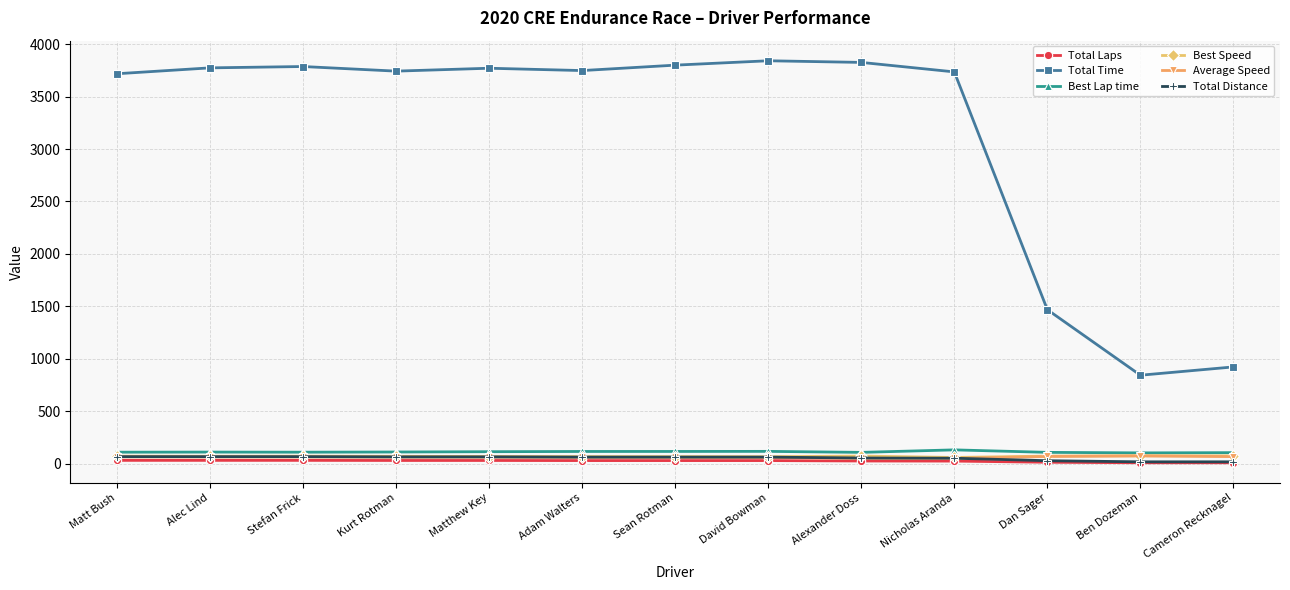

Which series has the largest total across all categories?

Total Time